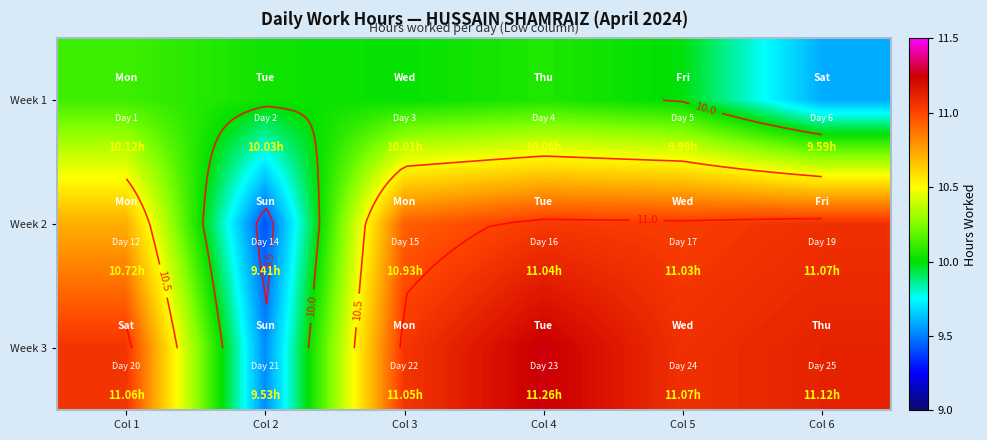

Where does the Week 2 series first go above 11?

Col 4